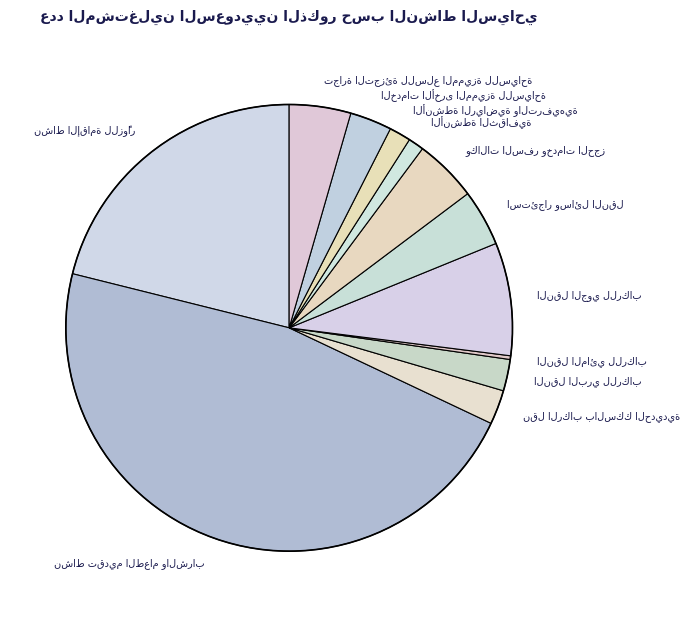

Is there any slice that represents more than half of the pie?

No